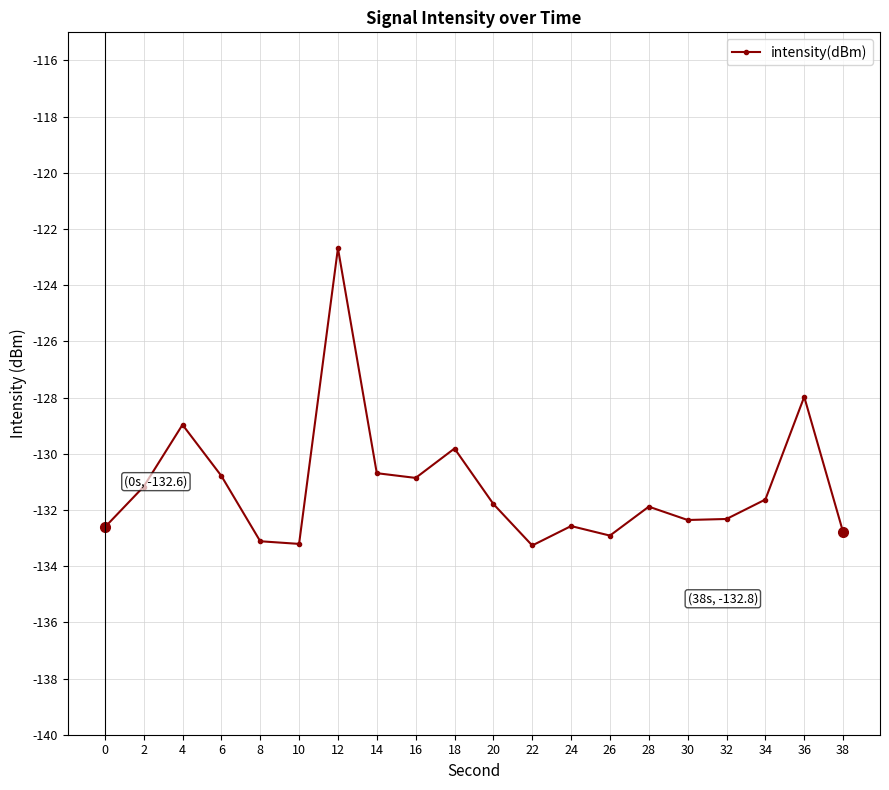

What is the sum of the values at 38 and 20?

-264.6